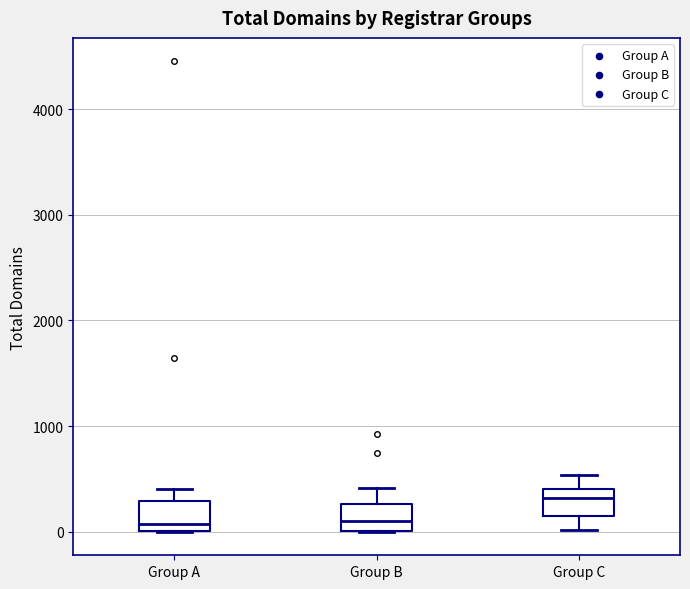

Which box's median line is the highest?

Group C